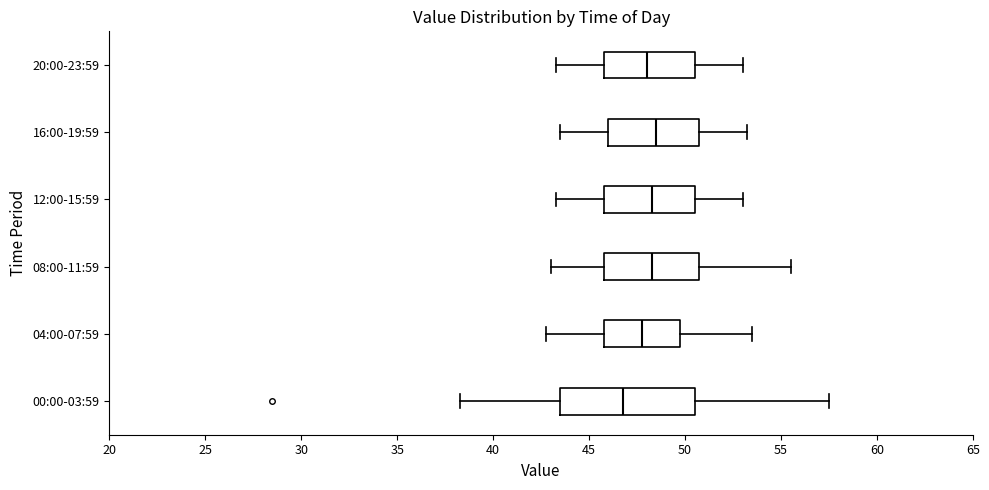

Where is the left edge of the box for 20:00-23:59 on the x-axis? The values are not printed on the chart, so give them approximately, as read against the axis.

46.0